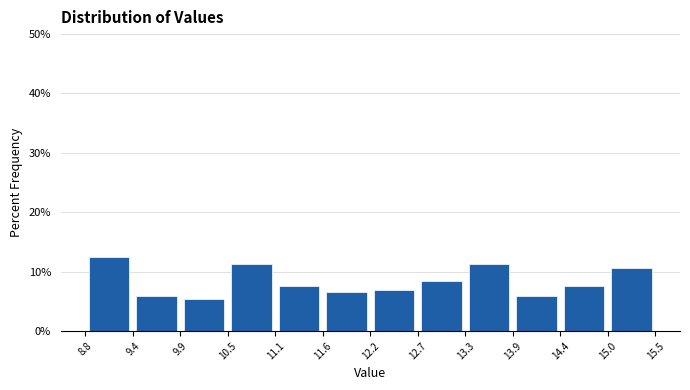

Which range on the x-axis has the tallest bar?

8.8 to 9.4